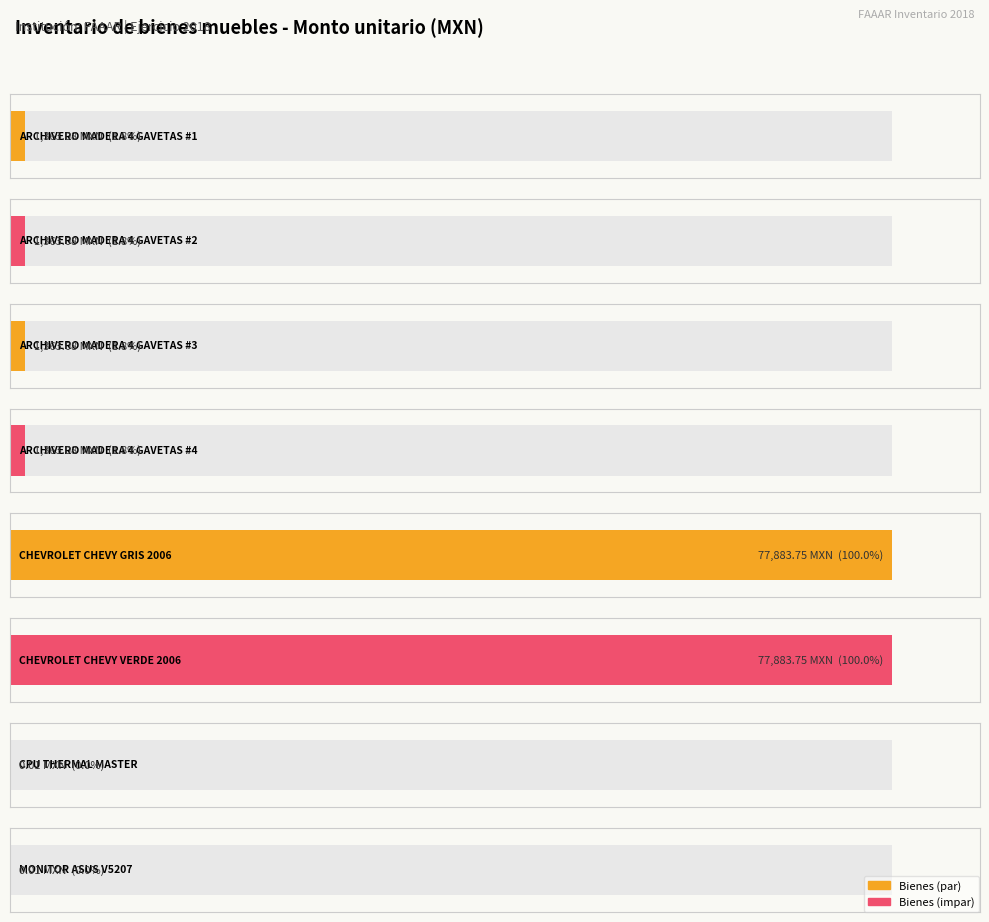

What is the difference between the maximum and minimum values?

77883.7